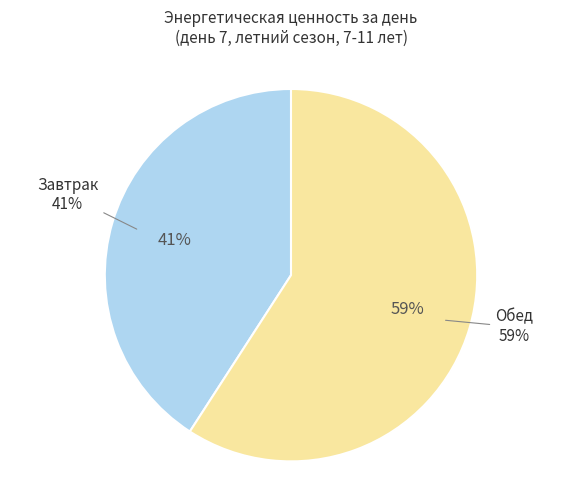

Is it true that Завтрак is 41% of the pie?

True